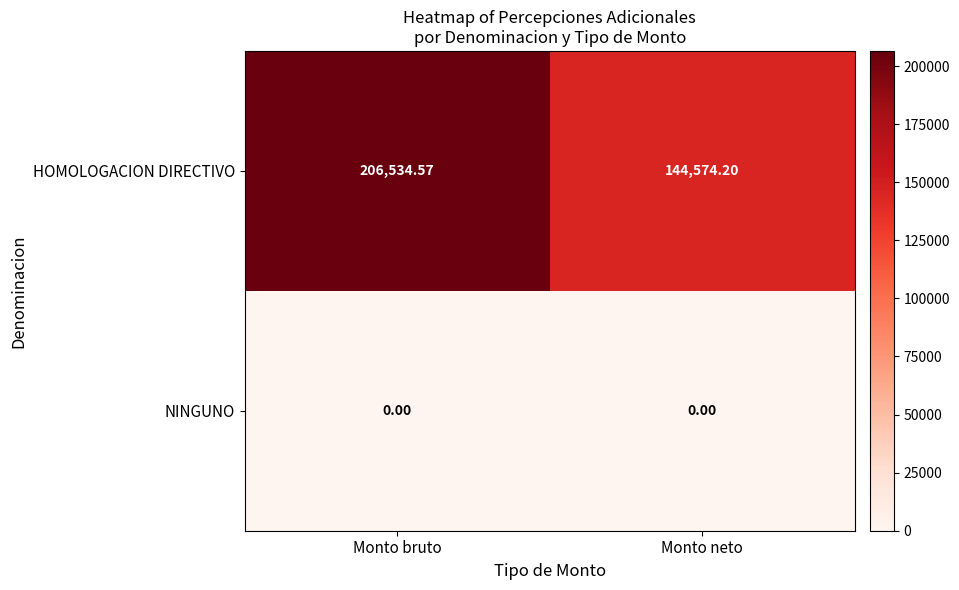

At which category does the chart reach its peak across all series?

Monto bruto